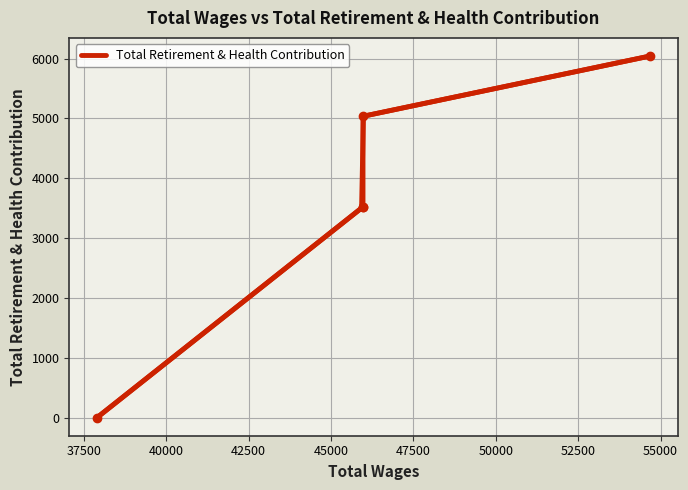

What is the sum of all values?

18124